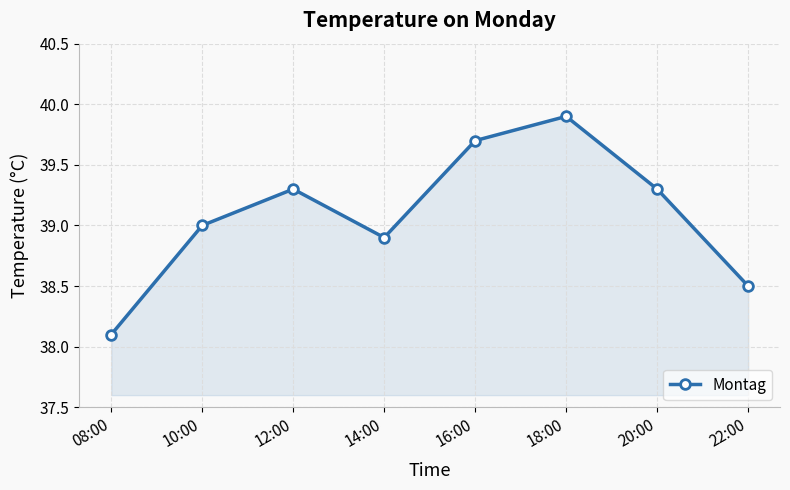

What position from the right is 20:00?

2